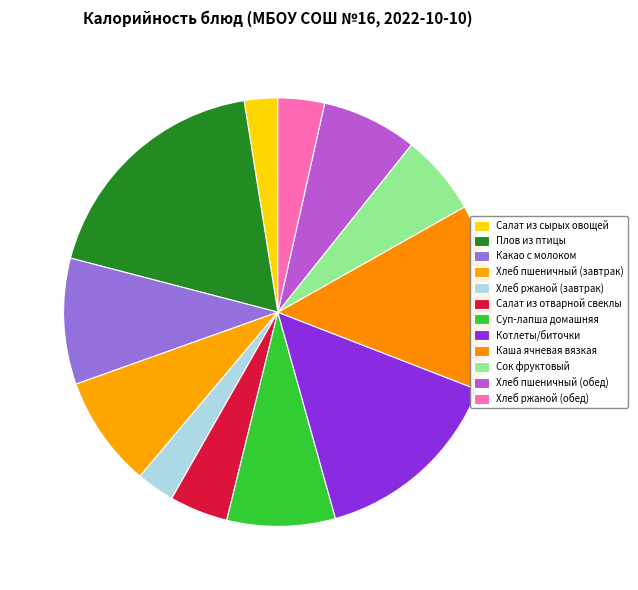

Which has a higher value, Суп-лапша домашняя or Хлеб ржаной (завтрак)?

Суп-лапша домашняя